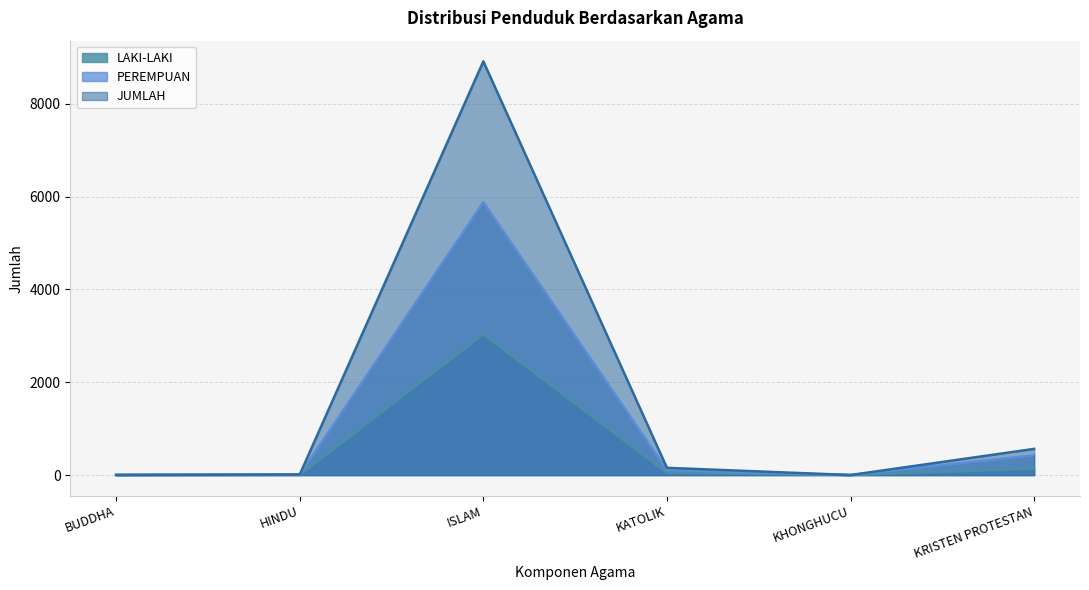

Reading left to right, transcribe all the data shown in this chart.

LAKI-LAKI: 2	6	3034	49	1	138
PEREMPUAN: 2	6	5877	107	0	426
JUMLAH: 4	12	8911	156	1	564